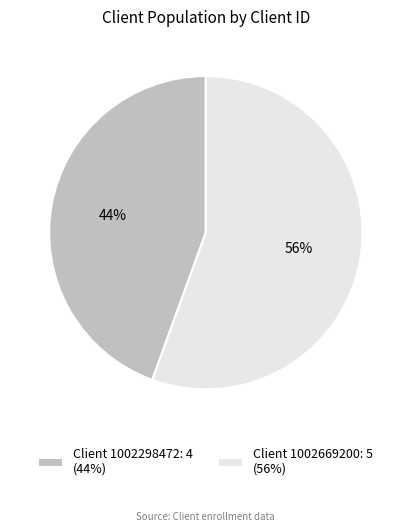

The Client 1002298472: 4 (44%) slice represents 44% of the pie. True or false?

True